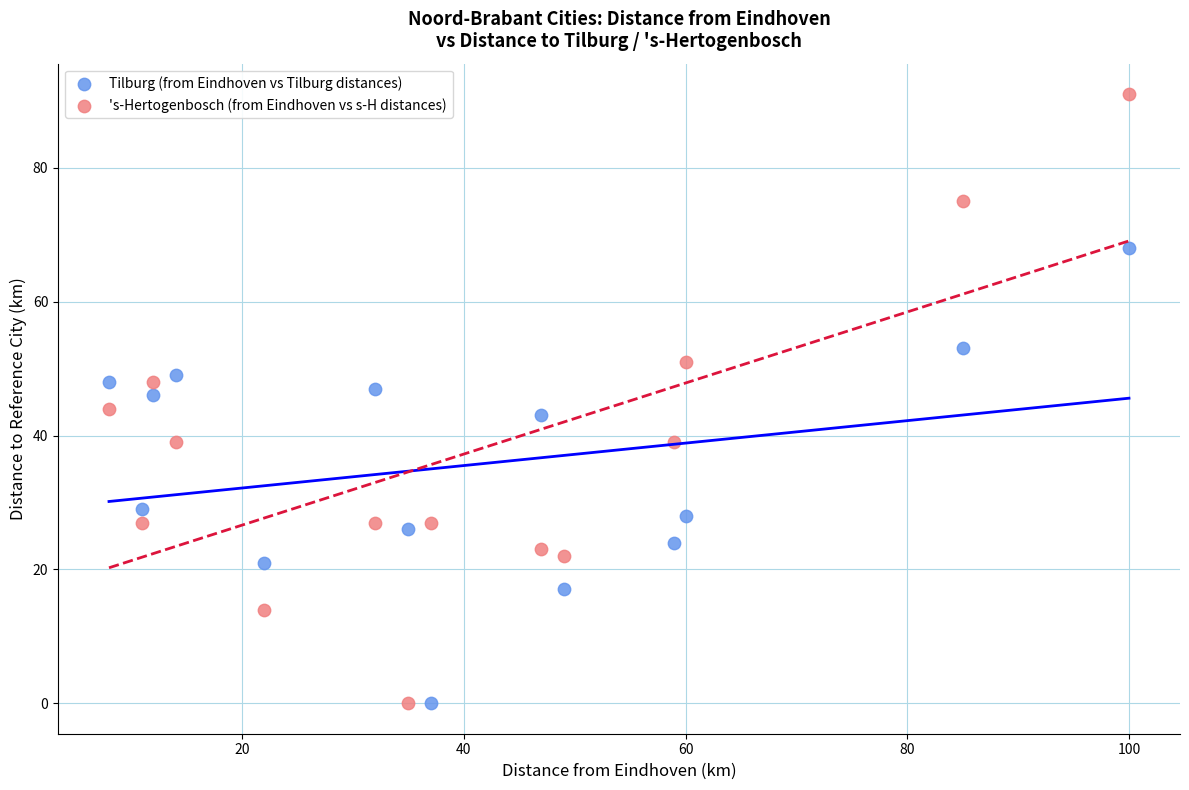

Across all data points, what is the range of Y values (max minus min)?

91